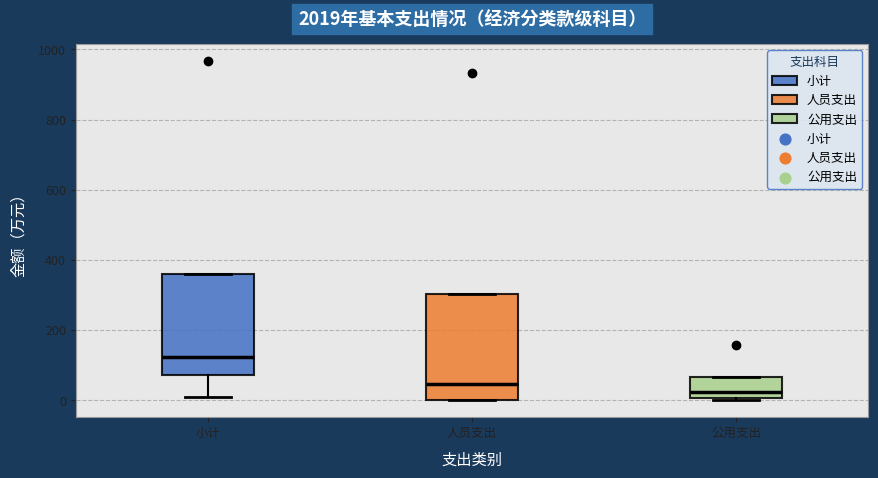

Which box's median line is the lowest?

公用支出